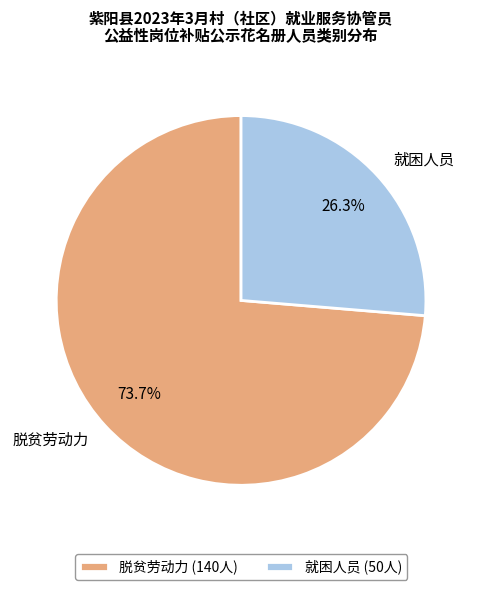

The 脱贫劳动力 slice represents 84% of the pie. True or false?

False